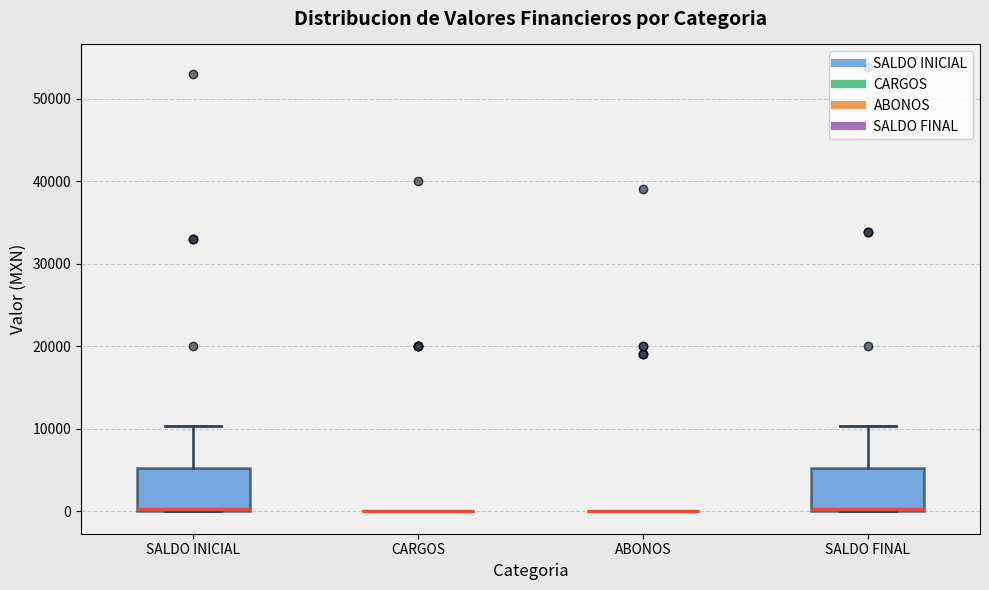

Reading left to right, read every box against the y-axis: the position of its median line, the range the box covers, and the ends of its whiskers. The values are not printed on the chart, so give them approximately, as read against the axis.

SALDO INICIAL: median 0 (just above the box's lower edge), box 0 to 5000, whiskers 0 to 10000
CARGOS: box collapsed to a line at 0, whiskers 0 to 0
ABONOS: box collapsed to a line at 0, whiskers 0 to 0
SALDO FINAL: median 0 (just above the box's lower edge), box 0 to 5000, whiskers 0 to 10000